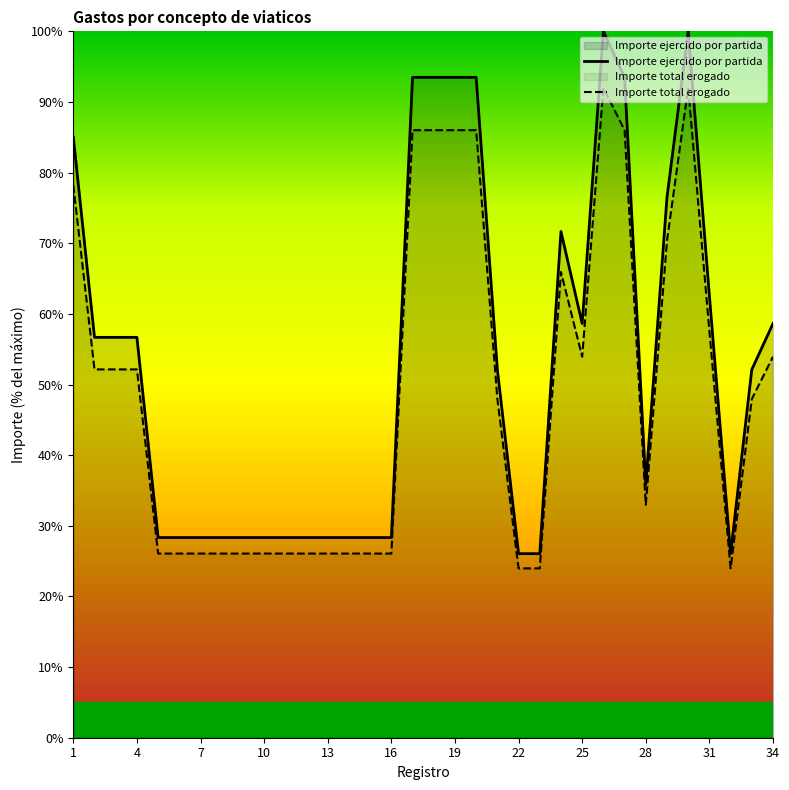

Which series contains the lowest Y value?

Importe total erogado